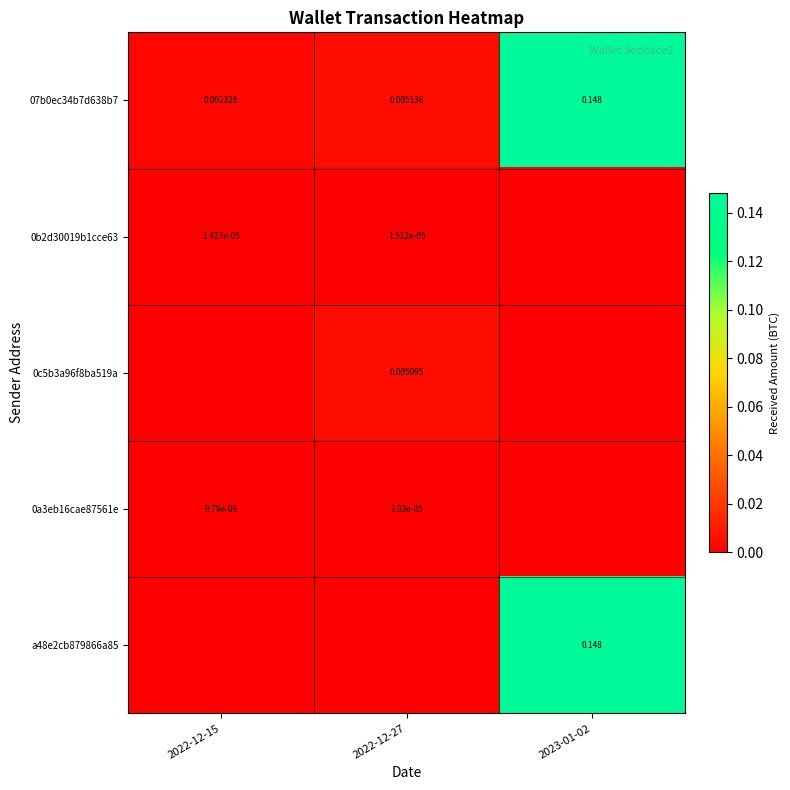

Which series has the widest spread of values?

a48e2cb879866a85